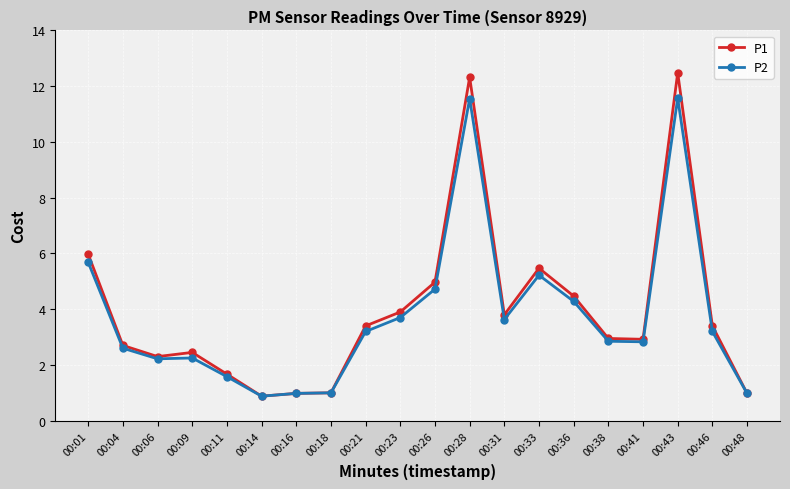

Is the value of P1 at 00:01 greater than the value of P2 at 00:48?

Yes